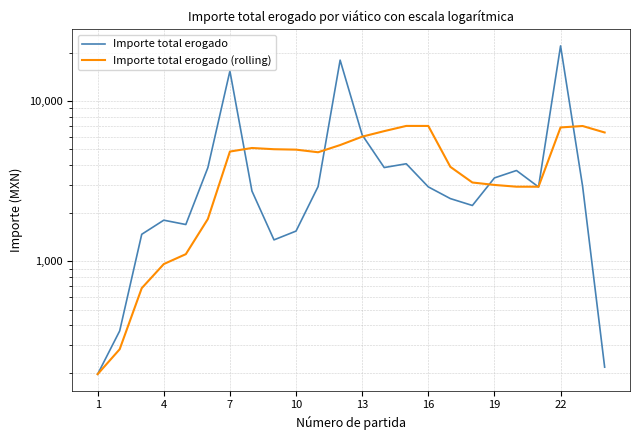

How many values in the Importe total erogado series exceed 2915?

12